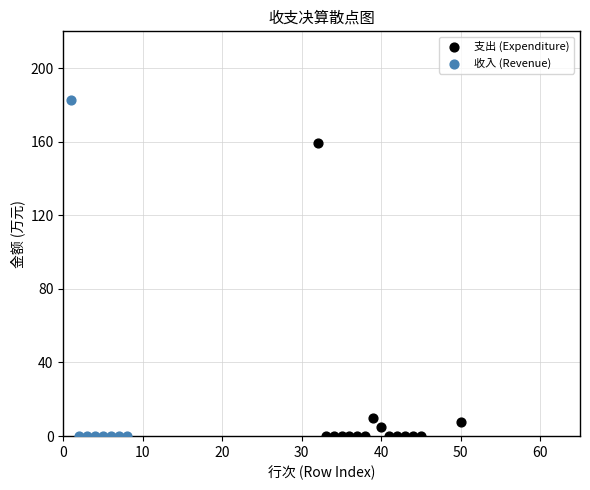

Which series has the largest Y range (max minus min)?

收入 (Revenue)